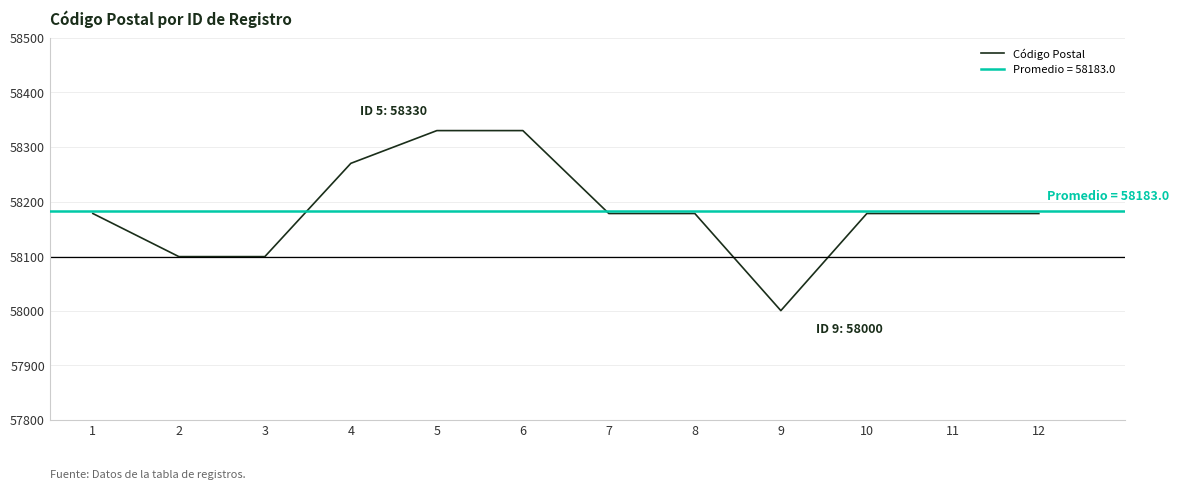

At which label does the data first exceed 58178?

4